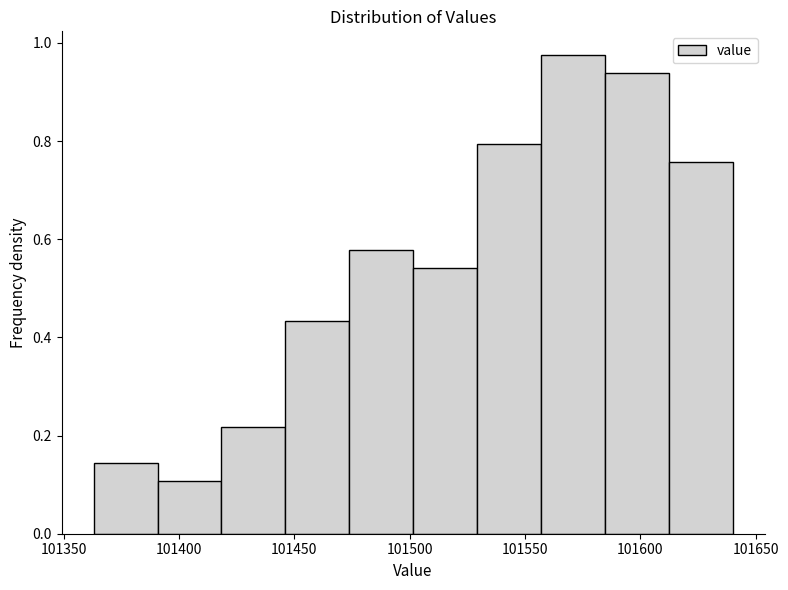

Which range on the x-axis has the tallest bar?

101555 to 101585